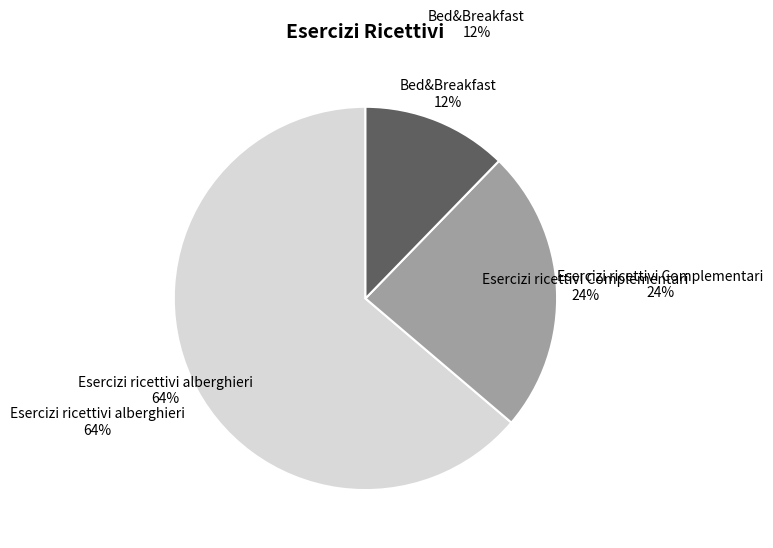

Is it true that Esercizi ricettivi alberghieri is 64% of the pie?

True